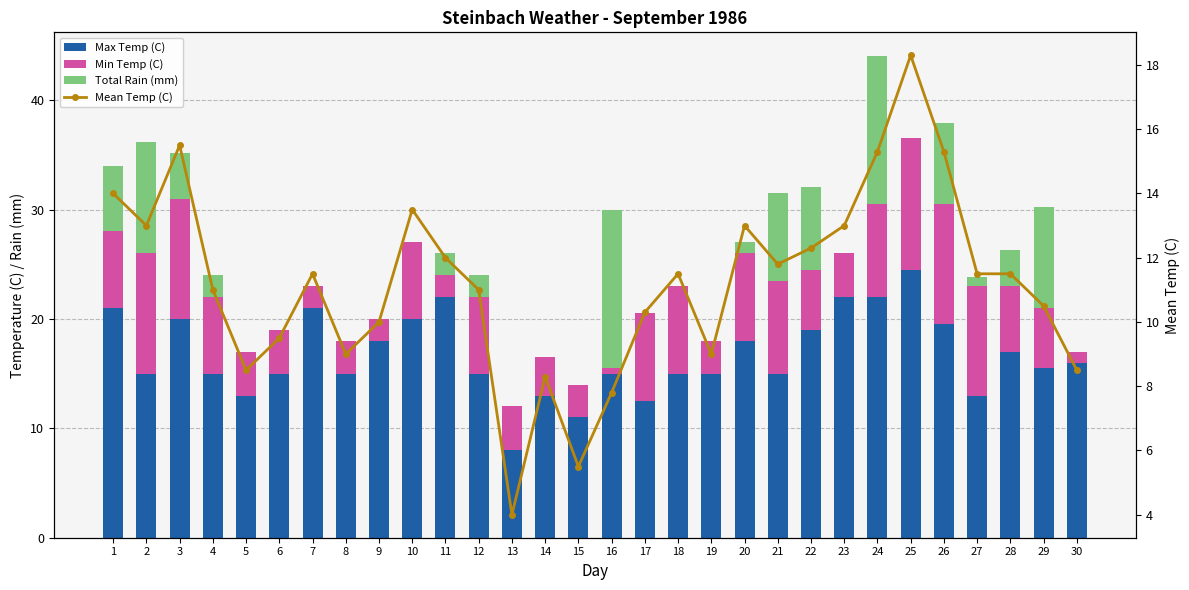

Between 25 and 13, which is larger?

25